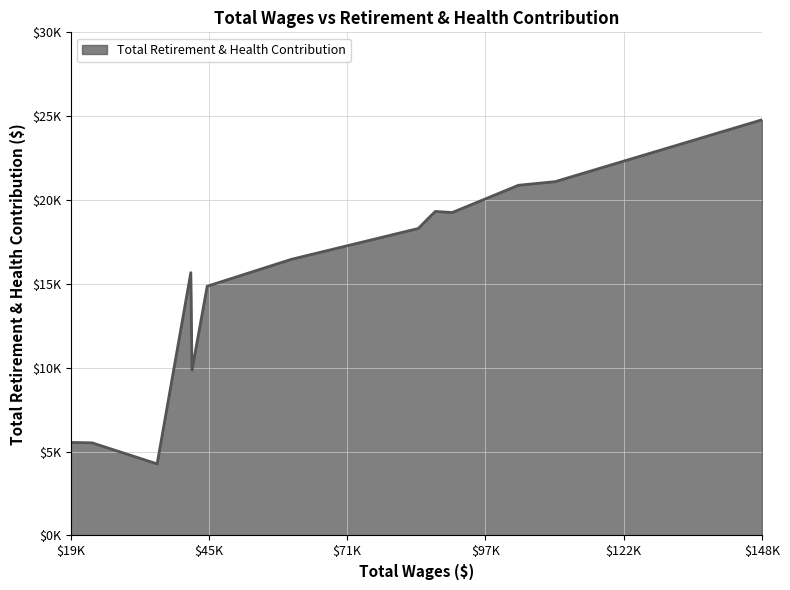

Does the chart have visible grid lines?

Yes